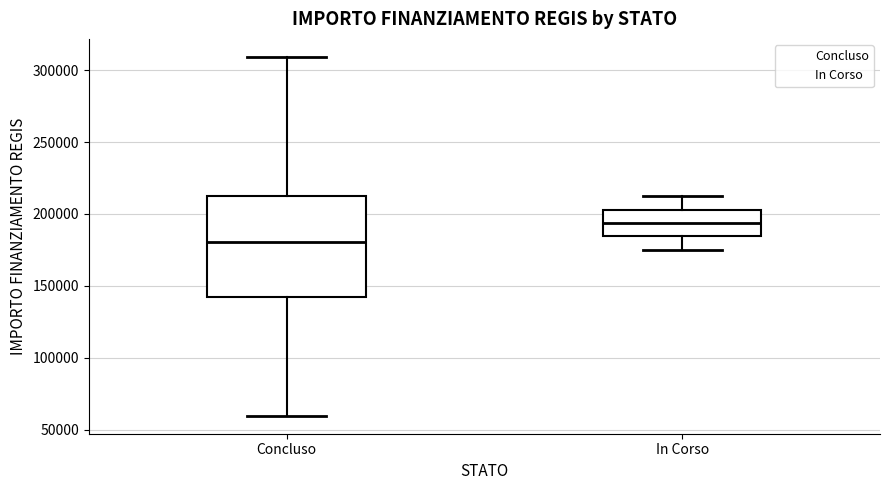

Reading left to right, transcribe this box plot: for each box, give where its median line is, the range the box spans, and where its two whiskers end, as read against the y-axis. The values are not printed on the chart, so give them approximately, as read against the axis.

Concluso: median 180000, box 145000 to 210000, whiskers 60000 to 310000
In Corso: median 195000, box 185000 to 205000, whiskers 175000 to 210000